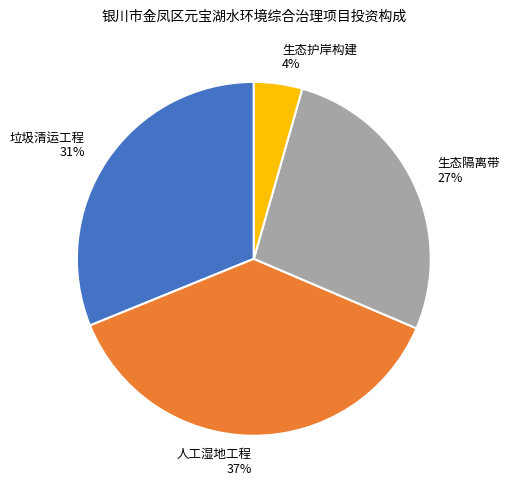

Combined, do 生态隔离带 and 生态护岸构建 account for over 50%?

No